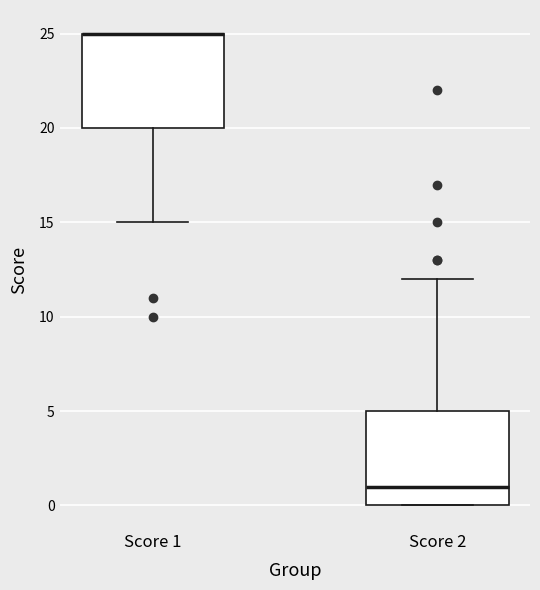

Reading left to right, read every box against the y-axis: the position of its median line, the range the box covers, and the ends of its whiskers. The values are not printed on the chart, so give them approximately, as read against the axis.

Score 1: median 25 (drawn on the box's upper edge), box 20 to 25, whiskers 15 to 25
Score 2: median 1, box 0 to 5, whiskers 0 to 12